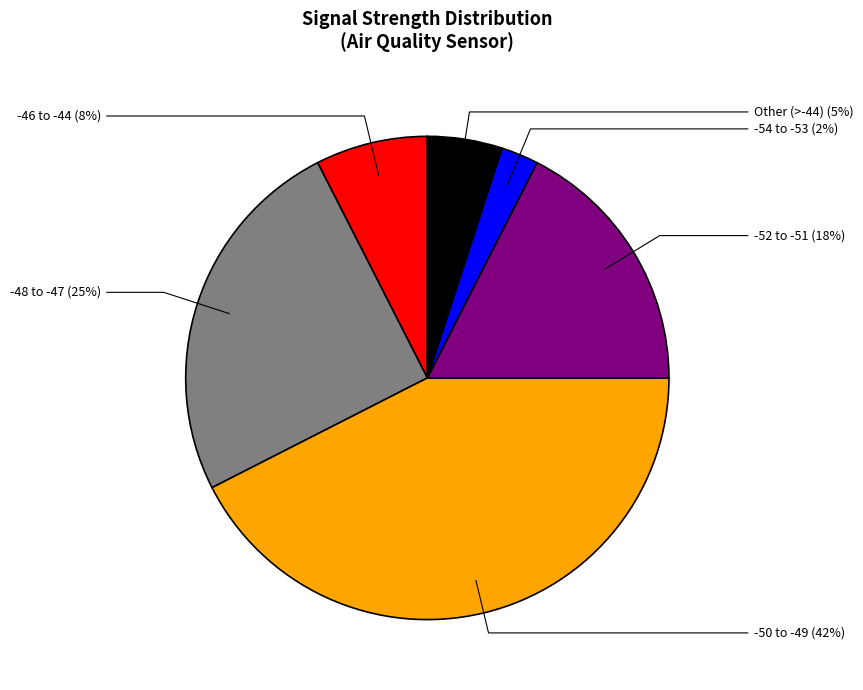

To the nearest percent, what is the average slice percentage?

17%